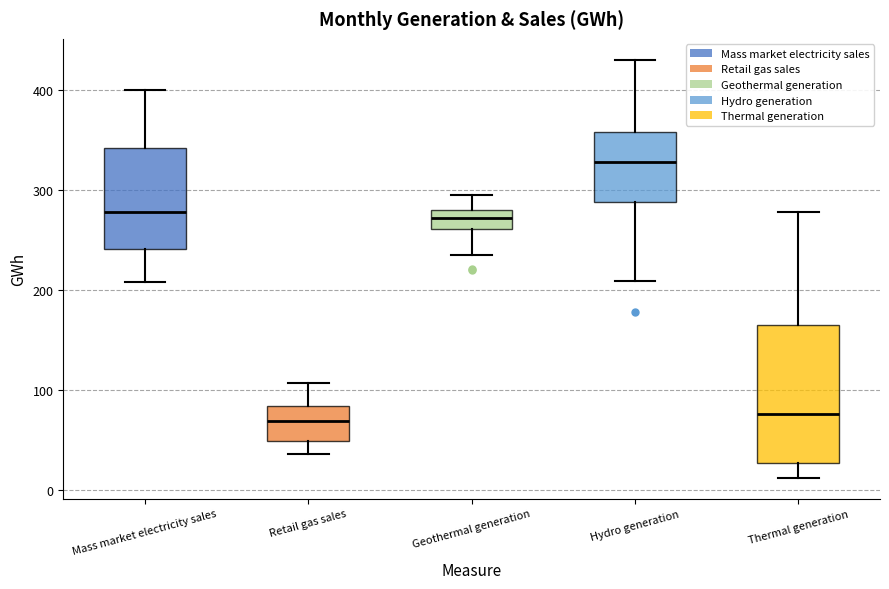

Reading left to right, transcribe this box plot: for each box, give where its median line is, the range the box spans, and where its two whiskers end, as read against the y-axis. The values are not printed on the chart, so give them approximately, as read against the axis.

Mass market electricity sales: median 280, box 240 to 340, whiskers 210 to 400
Retail gas sales: median 70, box 50 to 80, whiskers 40 to 110
Geothermal generation: median 270, box 260 to 280, whiskers 230 to 300
Hydro generation: median 330, box 290 to 360, whiskers 210 to 430
Thermal generation: median 80, box 30 to 160, whiskers 10 to 280